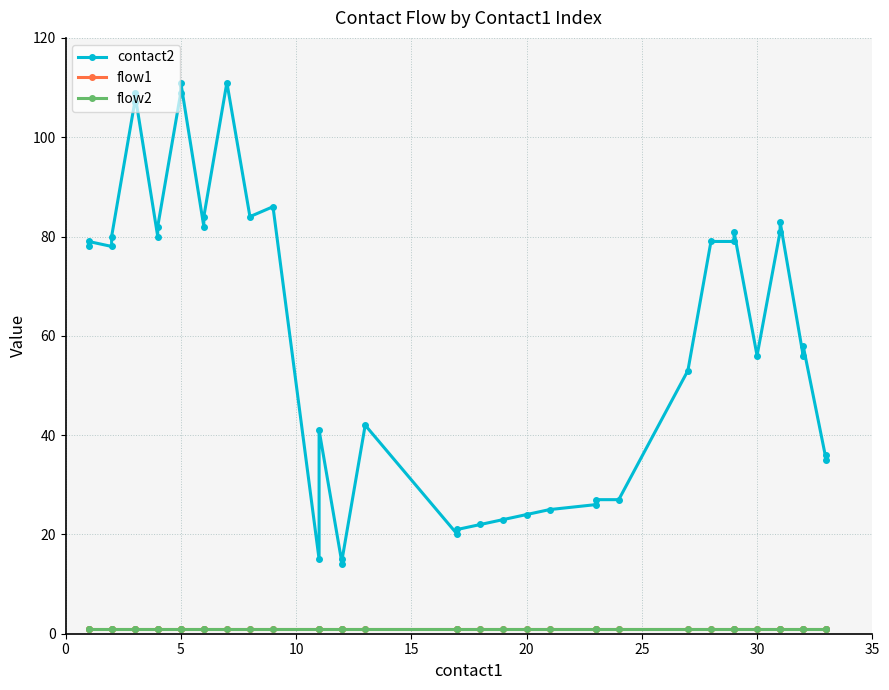

What is the smallest value displayed?

1